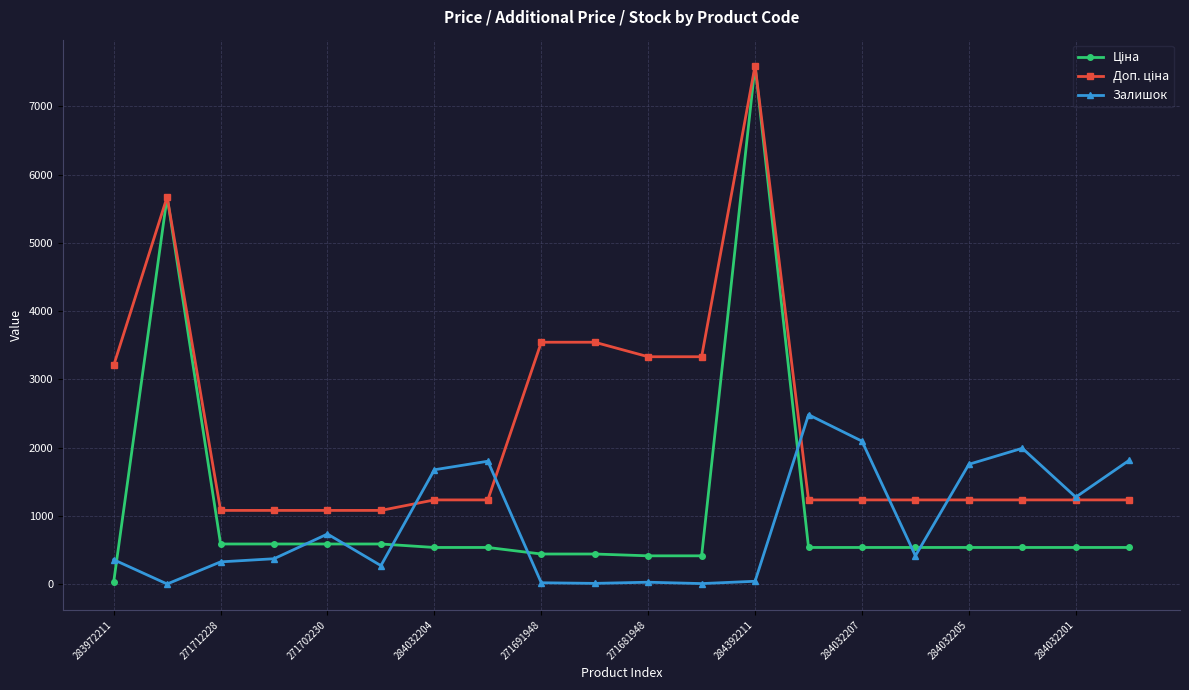

What is the highest value of the Залишок series?

2483.0